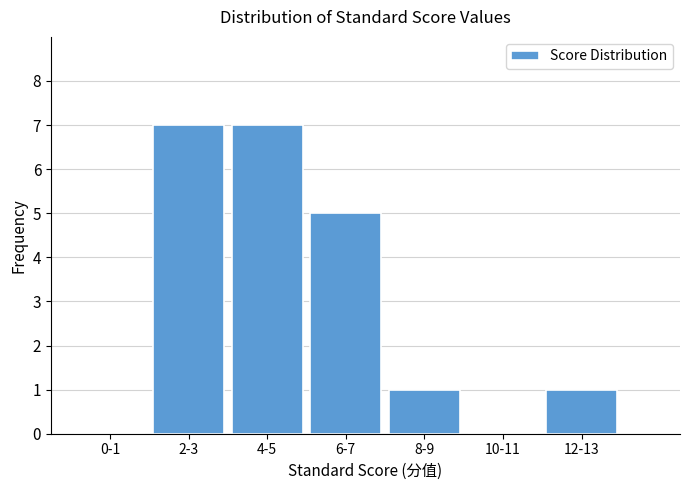

Reading left to right, extract all data points from this chart.

0-1=0	2-3=7	4-5=7	6-7=5	8-9=1	10-11=0	12-13=1